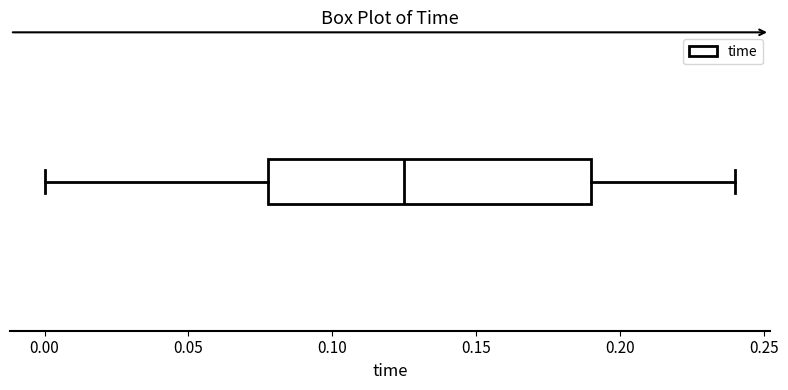

Transcribe this box plot: give where the median line is, the range the box spans, and where the two whiskers end, as read against the x-axis. The values are not printed on the chart, so give them approximately, as read against the axis.

median 0.125, box 0.080 to 0.190, whiskers 0.000 to 0.240